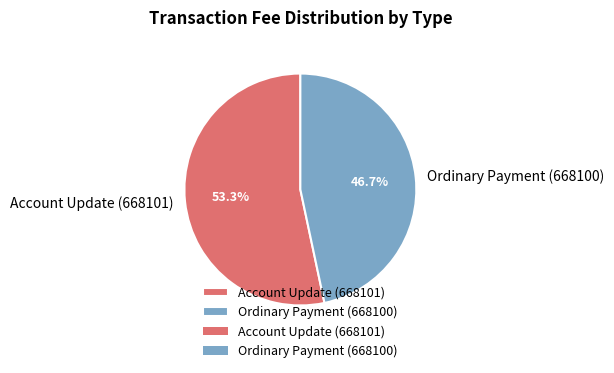

Count the number of slices in the pie.

2